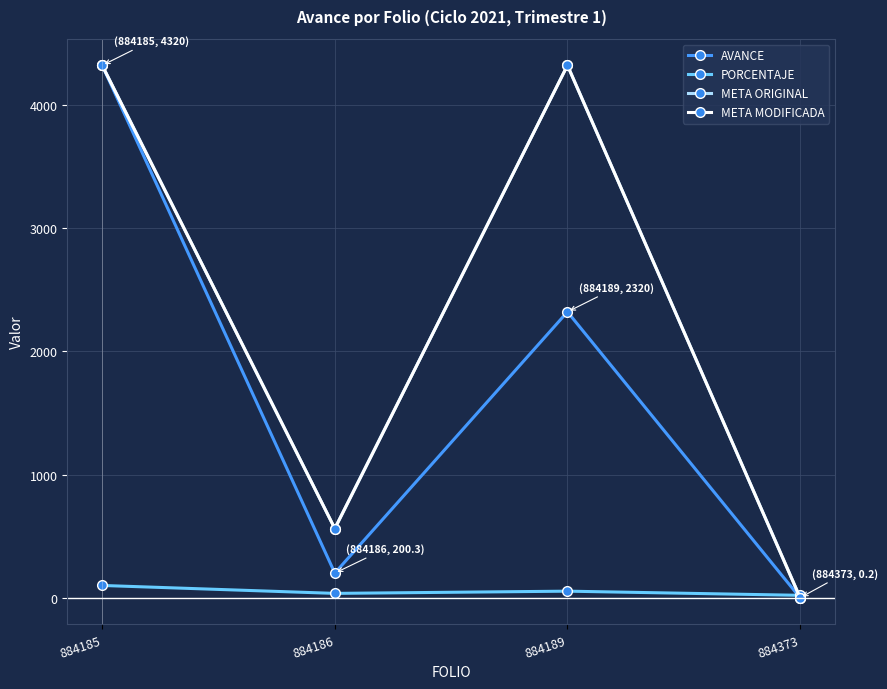

Does the chart have visible grid lines?

Yes